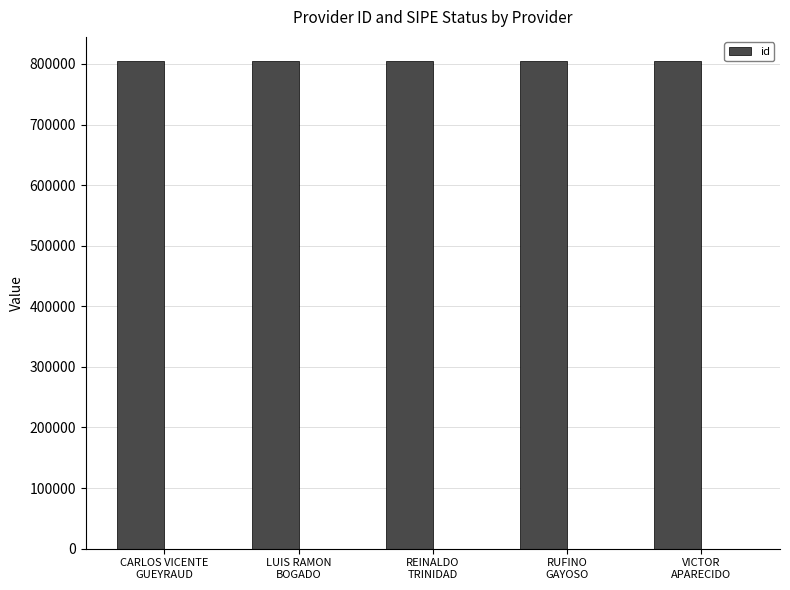

At which label is the value closest to 804361?

CARLOS VICENTE
GUEYRAUD